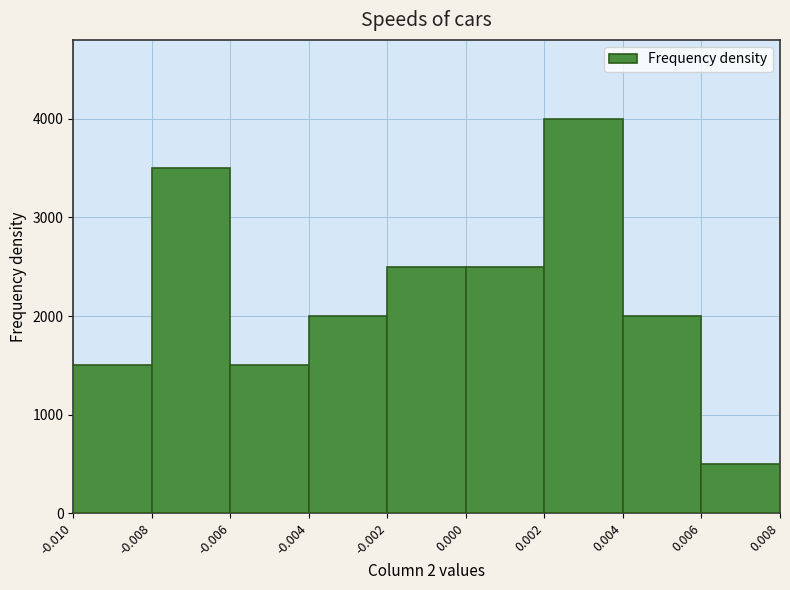

What is the height of the bar covering -0.002 to 0.000 on the x-axis? The values are not printed on the chart, so give them approximately, as read against the axis.

2500